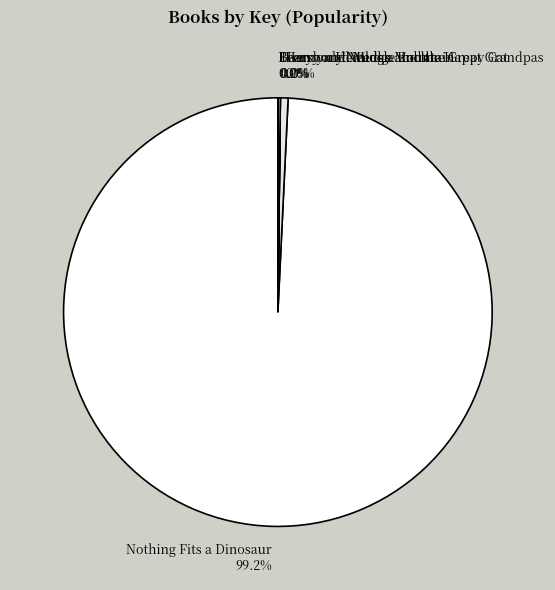

What percentage is NOT represented by Nothing Fits a Dinosaur?

0.8%